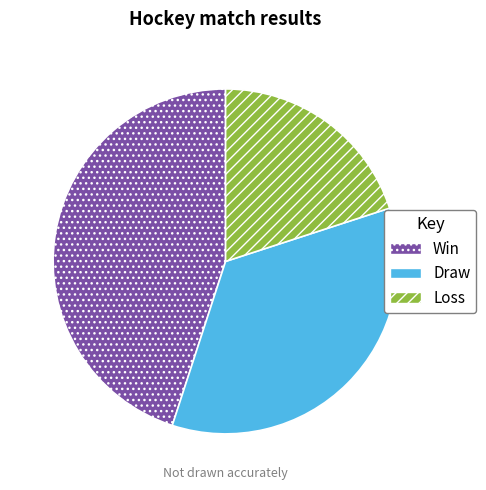

Is it true that Win is 56% of the pie?

False